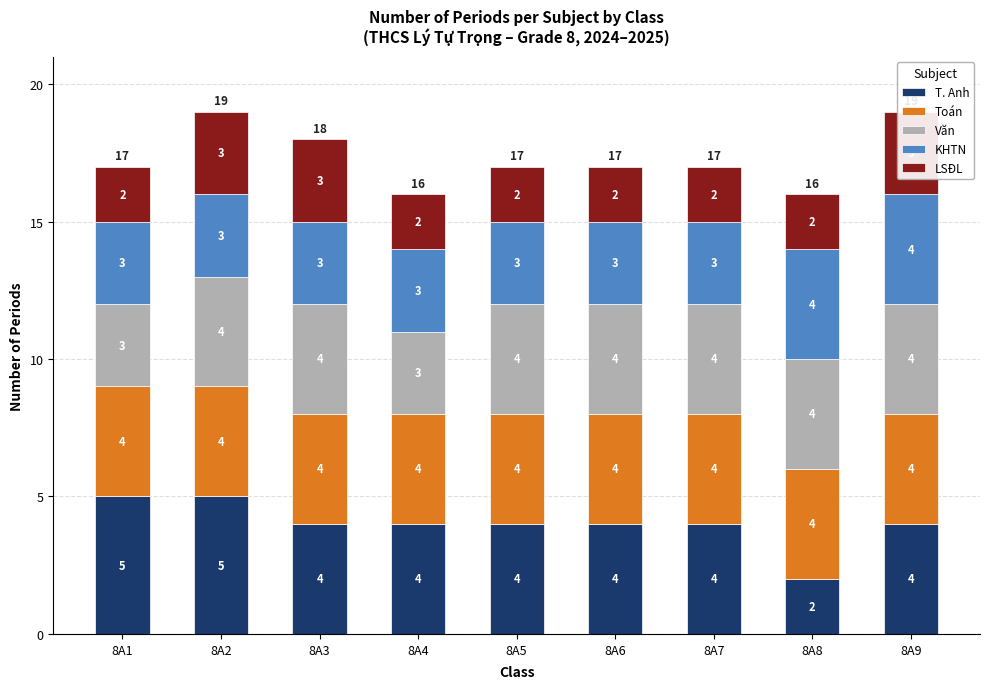

Where is Văn nearest to the value 3?

8A1